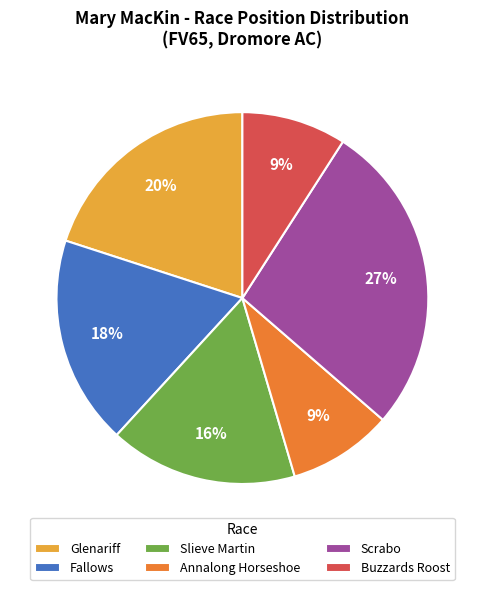

How many segments does this pie chart have?

6